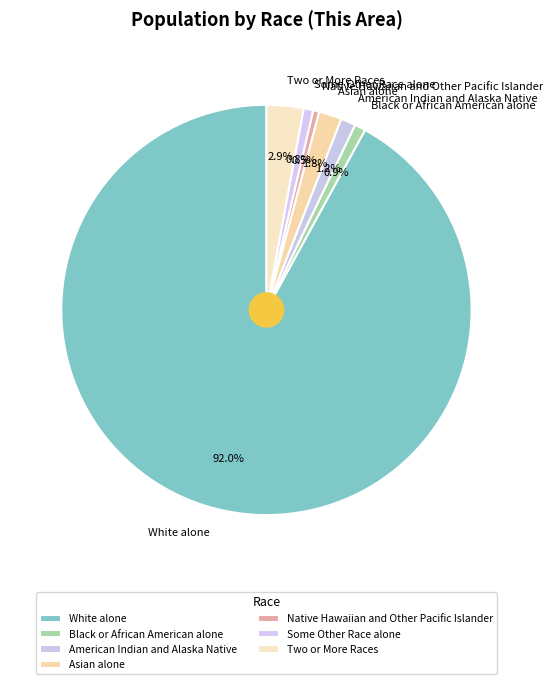

Which category has the biggest portion of the pie?

White alone